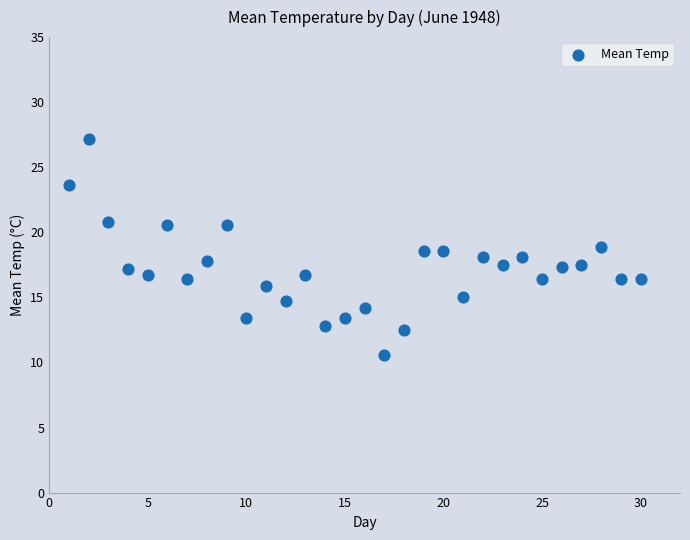

What is the range of Y values (max minus min)?

16.6